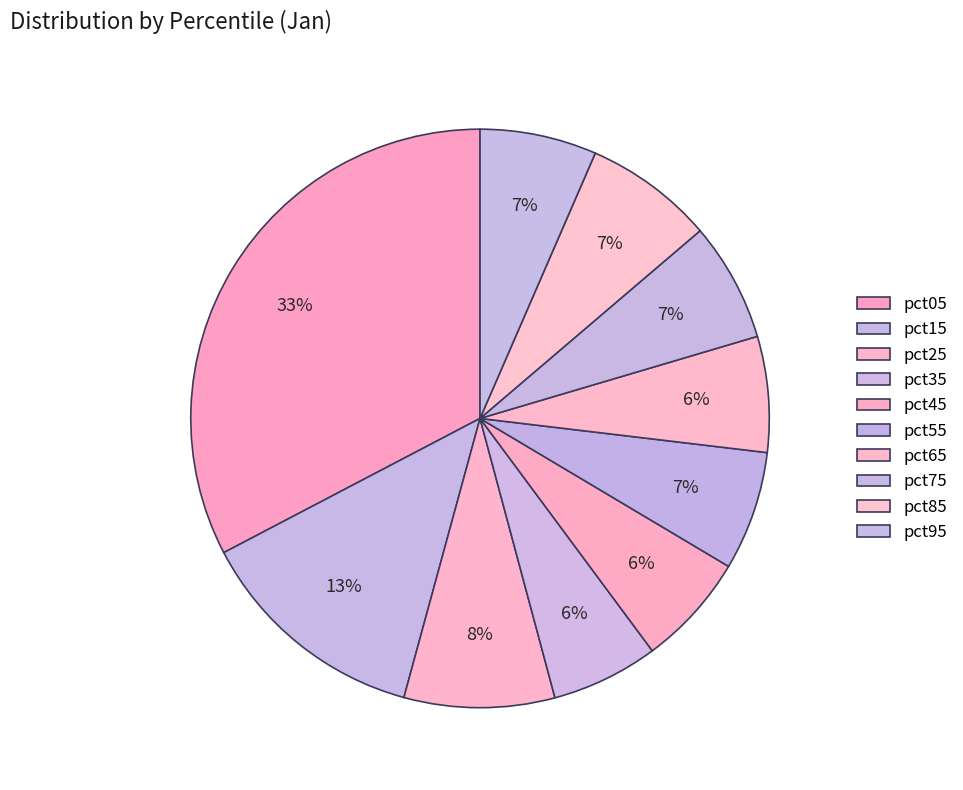

Which has a higher value, pct05 or pct65?

pct05